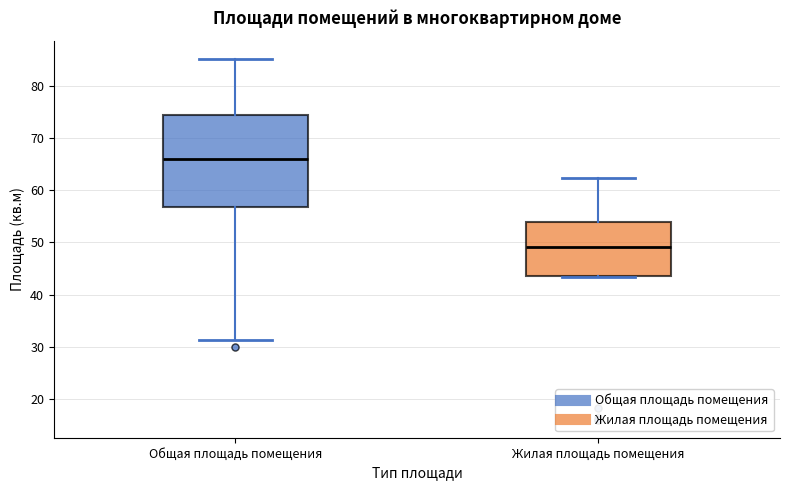

Which box is the tallest, from its lower edge to its upper edge?

Общая площадь помещения